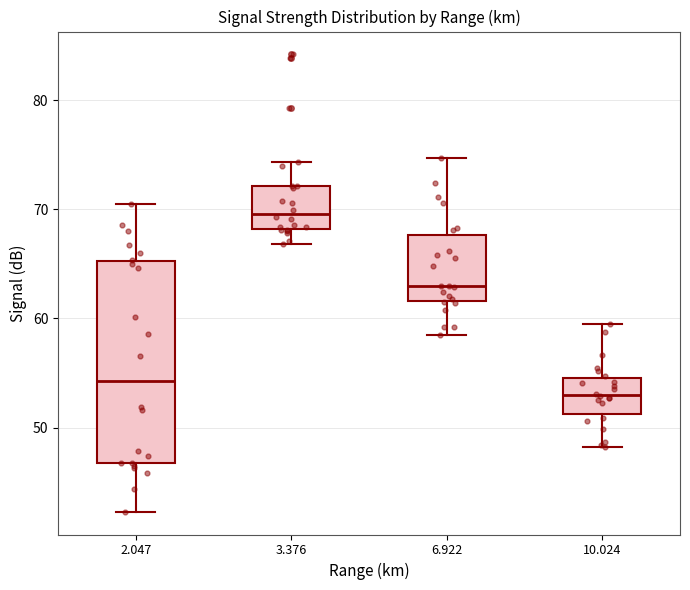

Which box is the tallest, from its lower edge to its upper edge?

2.047